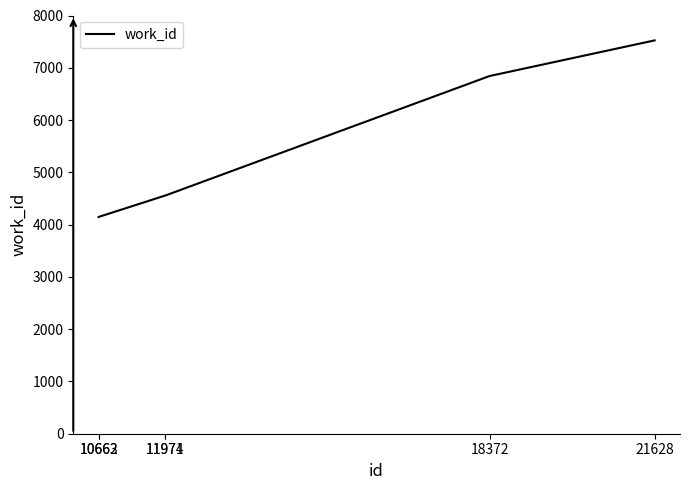

What is the greatest value displayed?

7524